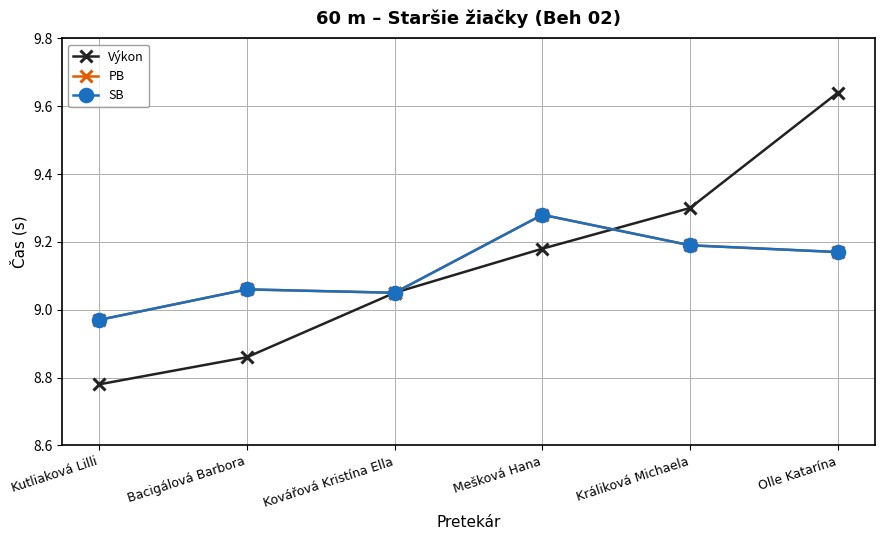

How many lines are shown in the chart?

3